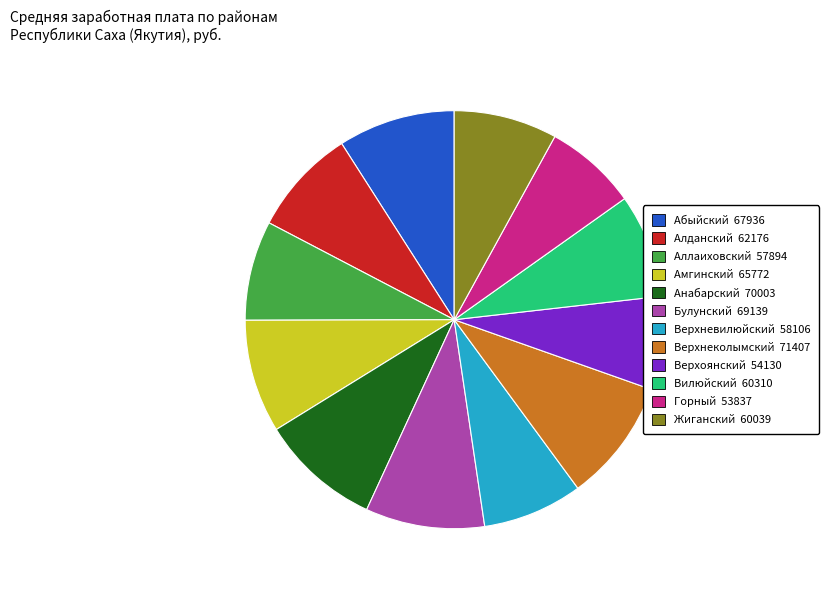

Is there a majority slice in this chart?

No